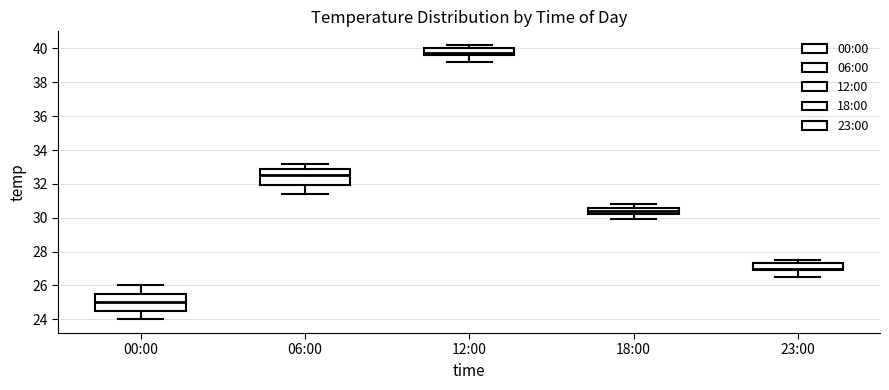

Reading left to right, transcribe this box plot: for each box, give where its median line is, the range the box spans, and where its two whiskers end, as read against the y-axis. The values are not printed on the chart, so give them approximately, as read against the axis.

00:00: median 25.0, box 24.6 to 25.6, whiskers 24.0 to 26.0
06:00: median 32.6, box 32.0 to 32.8, whiskers 31.4 to 33.2
12:00: median 39.8, box 39.6 to 40.0, whiskers 39.2 to 40.2
18:00: median 30.4, box 30.2 to 30.6, whiskers 30.0 to 30.8
23:00: median 27.0 (just above the box's lower edge), box 27.0 to 27.4, whiskers 26.6 to 27.6